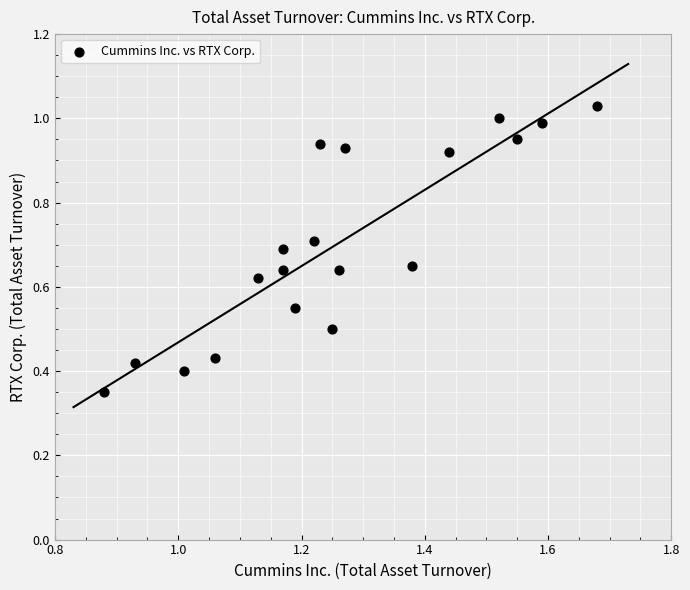

What is the range of X values (max minus min)?

0.8